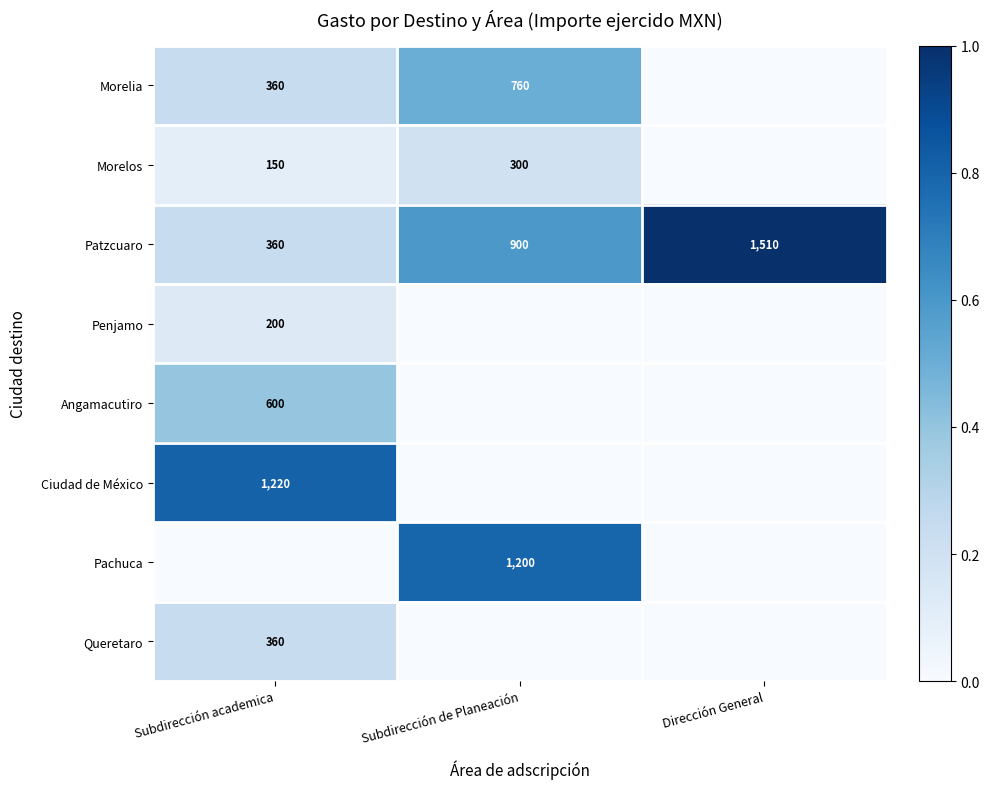

What is the difference between the Morelia values at Subdirección de Planeación and Subdirección academica?

400